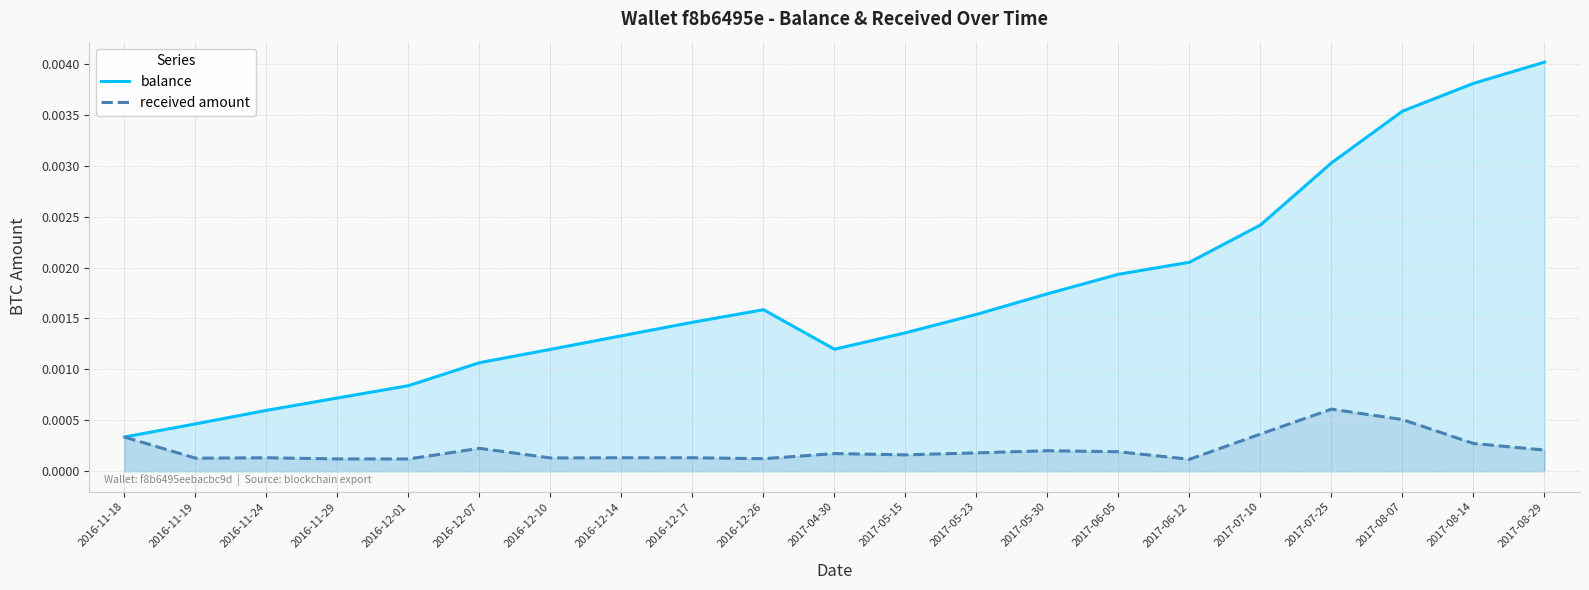

Which label corresponds to the largest value in the chart?

2017-08-29